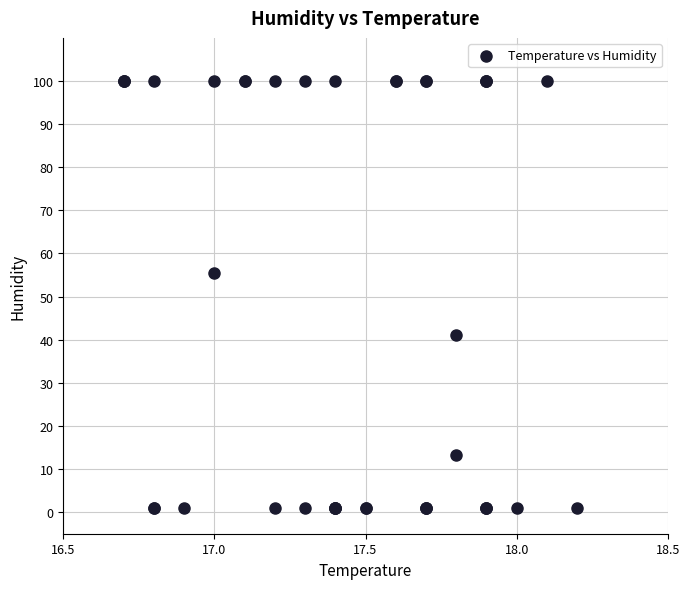

What Y value in the scatter plot is closest to 50?

55.4